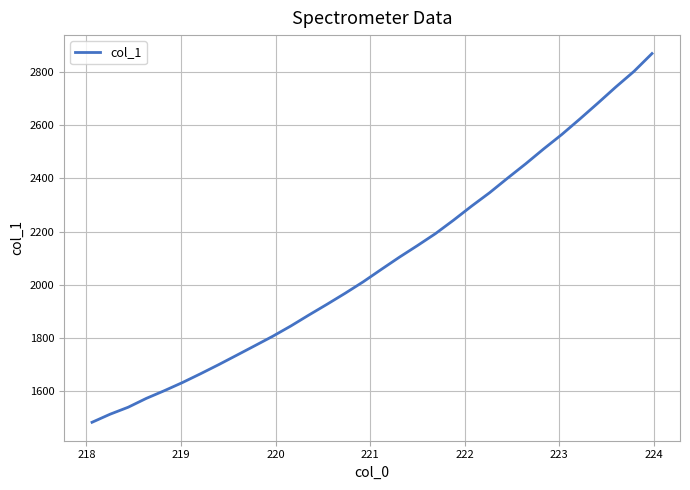

What is the maximum value shown in the chart?

2868.8